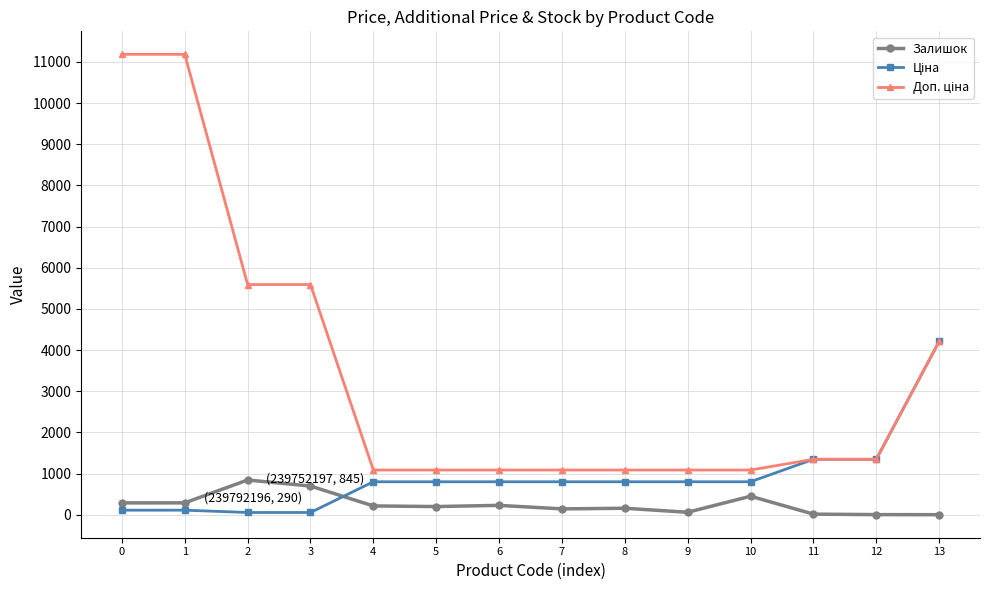

True or false: Залишок has more than 2 interior local peaks.

True